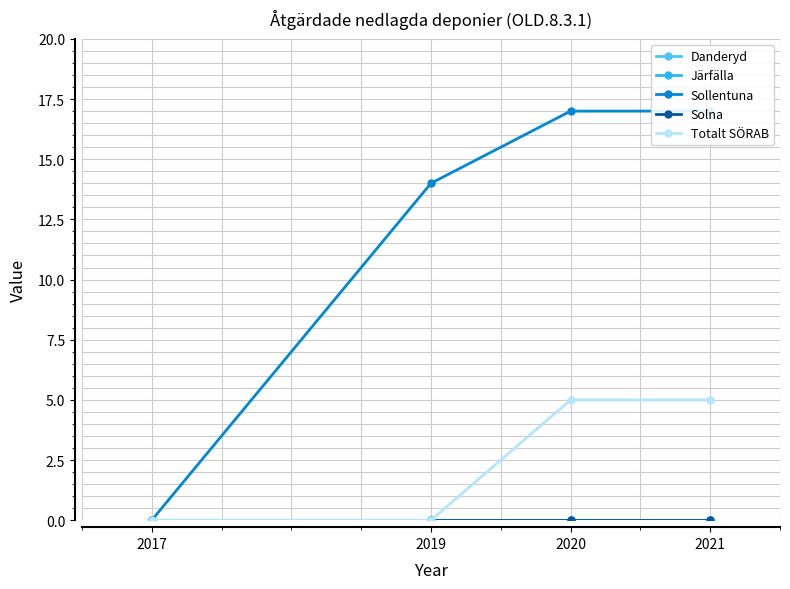

True or false: Solna has a value of 0 at 2017.

True